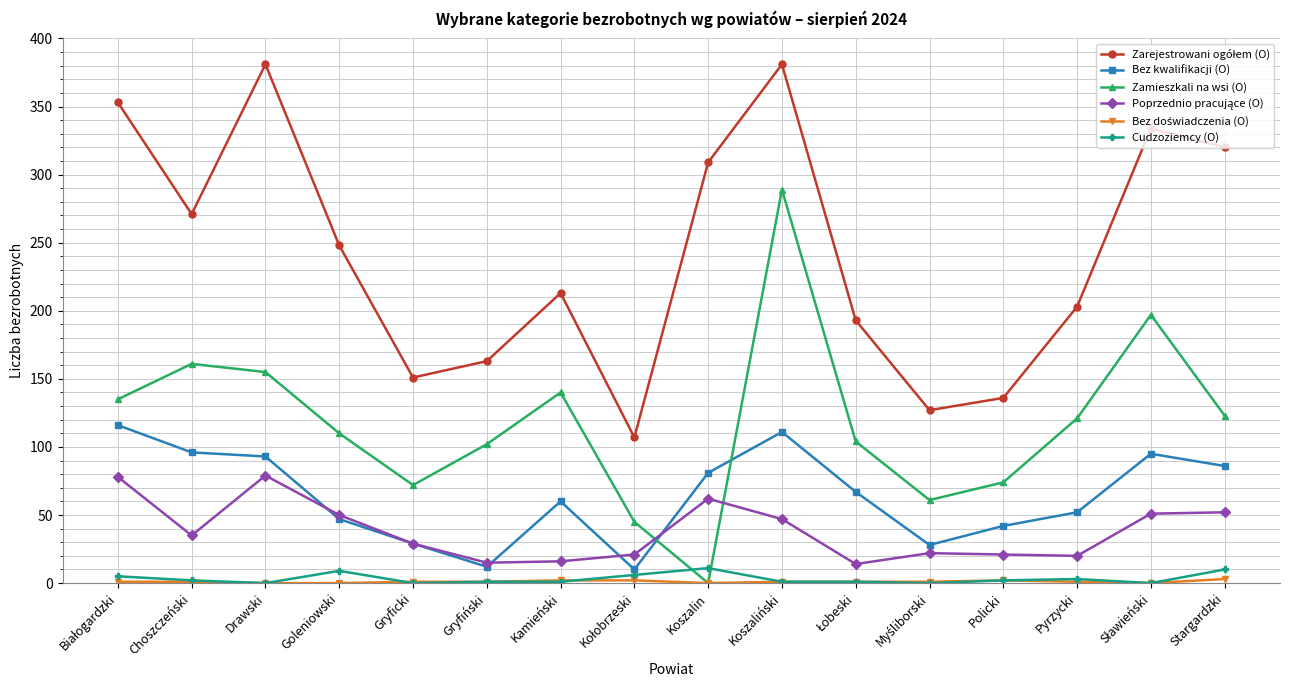

How many intersections are there between Cudzoziemcy (O) and Zamieszkali na wsi (O)?

2